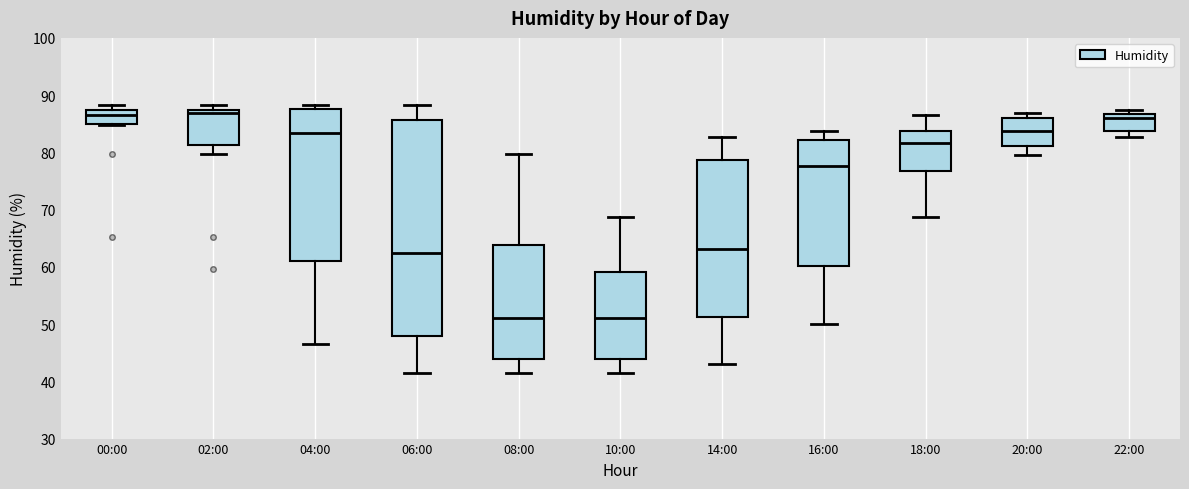

Reading left to right, read every box against the y-axis: the position of its median line, the range the box covers, and the ends of its whiskers. The values are not printed on the chart, so give them approximately, as read against the axis.

00:00: median 86, box 85 to 87, whiskers 85 (just below the box's lower edge) to 88
02:00: median 87 (just below the box's upper edge), box 81 to 87, whiskers 80 to 88
04:00: median 83, box 61 to 88, whiskers 47 to 88 (just above the box's upper edge)
06:00: median 62, box 48 to 86, whiskers 42 to 88
08:00: median 51, box 44 to 64, whiskers 42 to 80
10:00: median 51, box 44 to 59, whiskers 42 to 69
14:00: median 63, box 51 to 79, whiskers 43 to 83
16:00: median 78, box 60 to 82, whiskers 50 to 84
18:00: median 82, box 77 to 84, whiskers 69 to 87
20:00: median 84, box 81 to 86, whiskers 80 to 87
22:00: median 86, box 84 to 87, whiskers 83 to 87 (just above the box's upper edge)